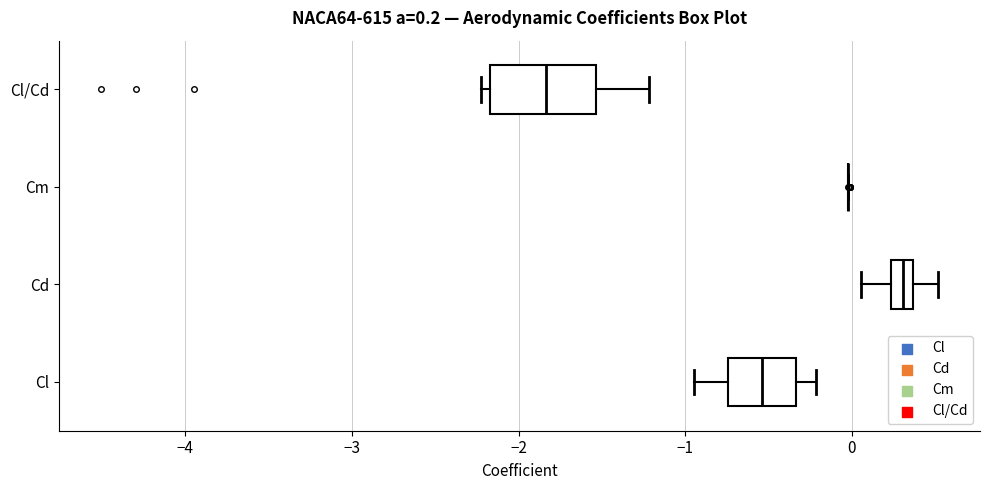

Comparing the boxes themselves (not the whiskers), which one is the widest?

Cl/Cd